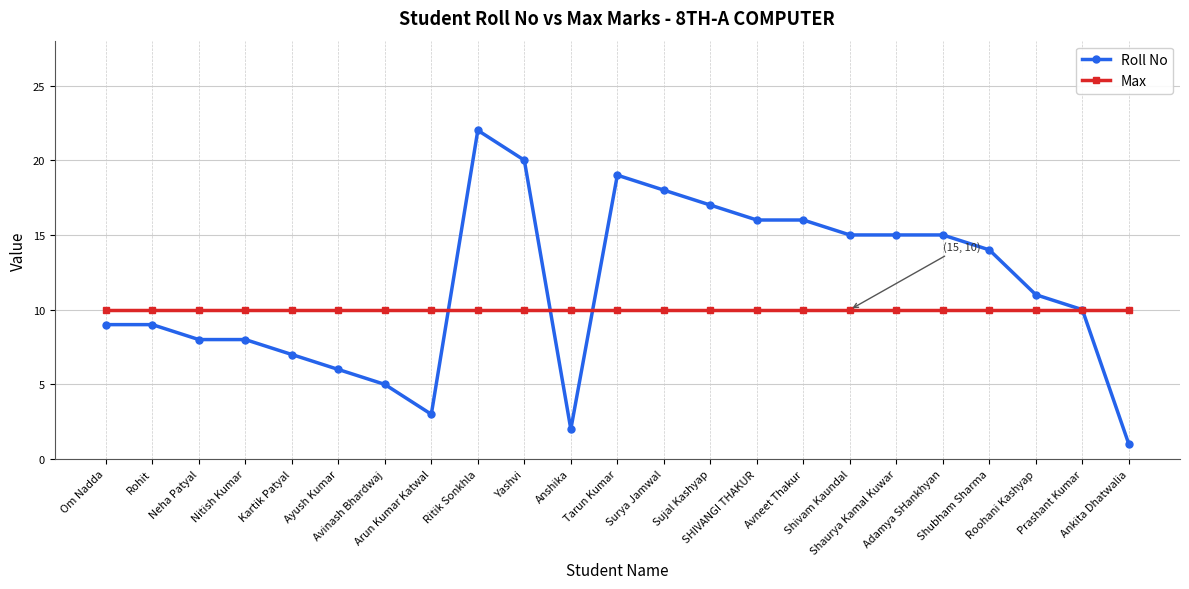

Which series has the widest spread of values?

Roll No